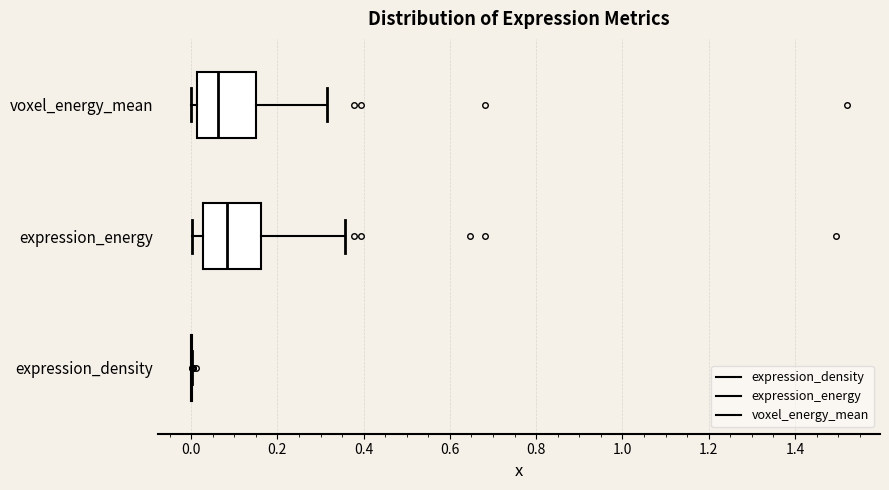

Where is the right edge of the box for expression_energy on the x-axis? The values are not printed on the chart, so give them approximately, as read against the axis.

0.16